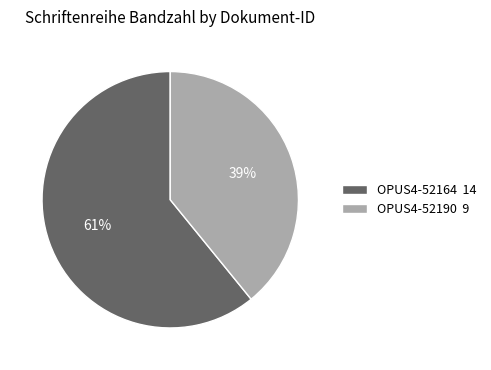

Combined, do OPUS4-52190 9 and OPUS4-52164 14 account for over 50%?

Yes